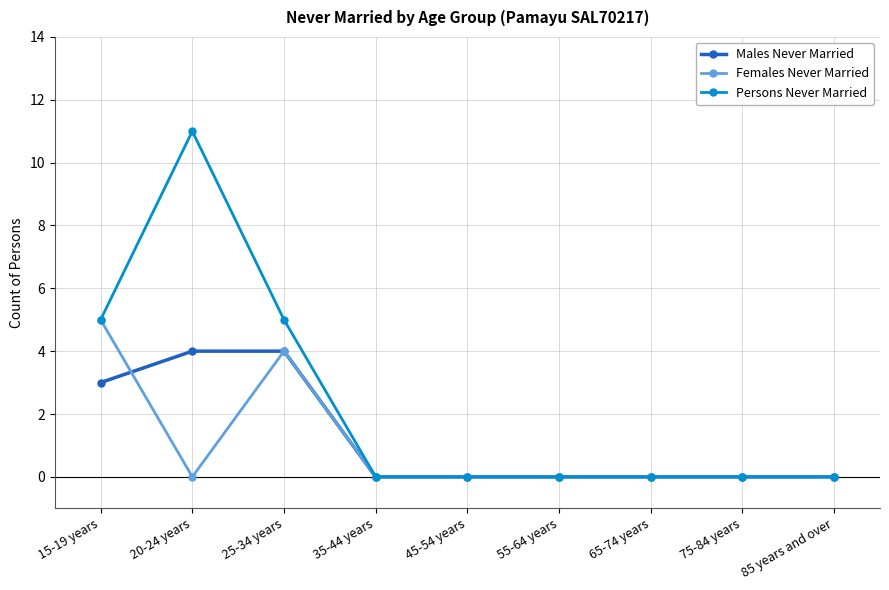

Which series has the widest spread of values?

Persons Never Married